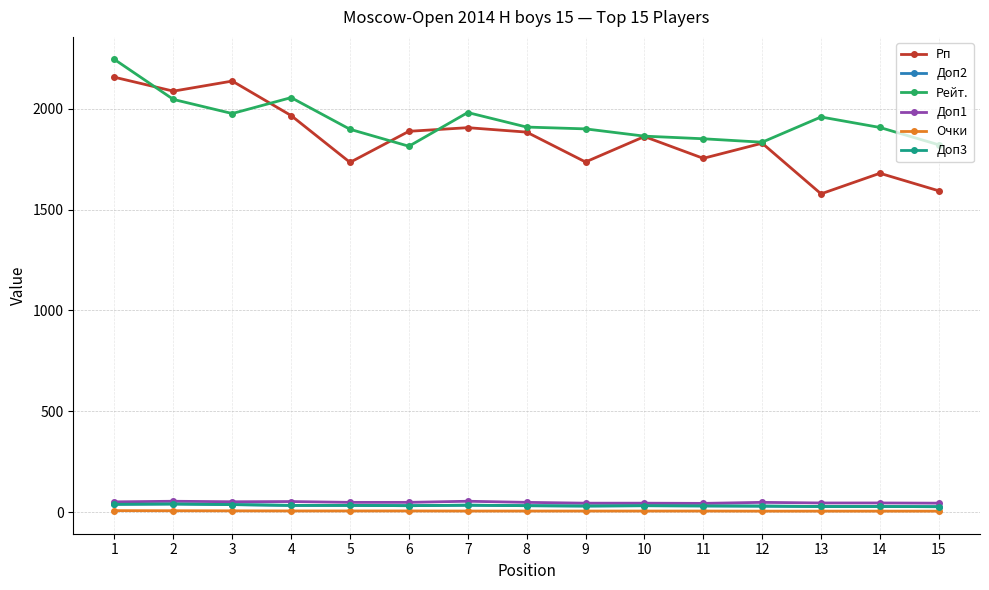

Is this an area chart (filled region under the line)?

No